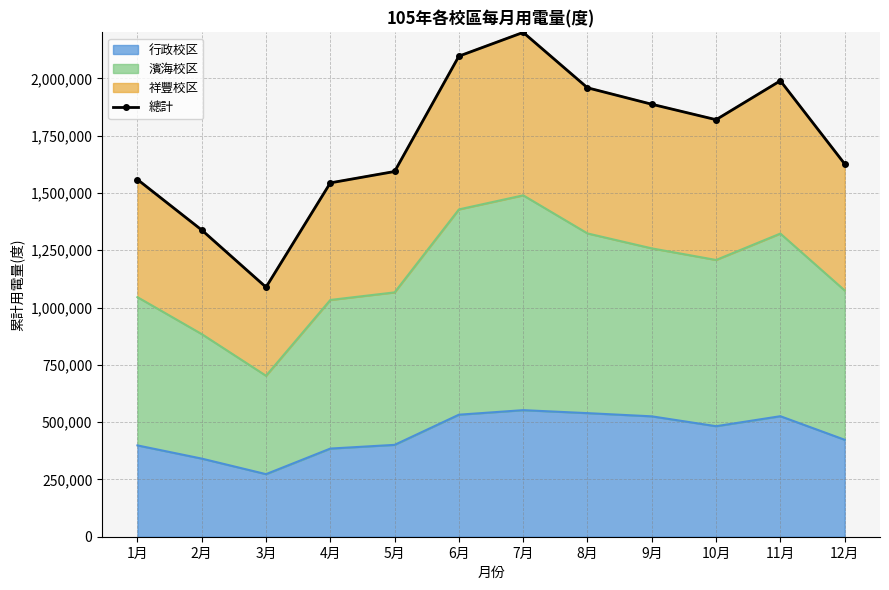

The chart shows a value of 1958600 at 8月. True or false?

True